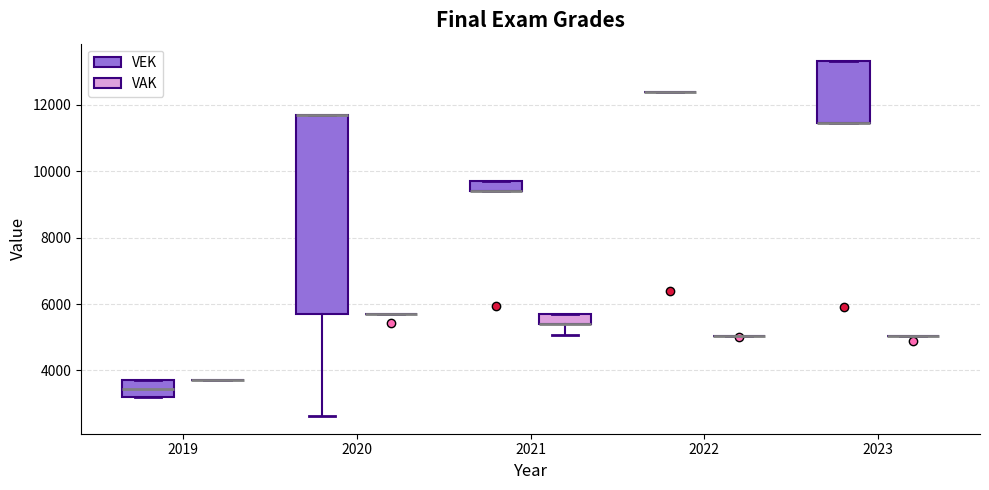

Reading left to right, read every box against the y-axis: the position of its median line, the range the box covers, and the ends of its whiskers. The values are not printed on the chart, so give them approximately, as read against the axis.

2019 (VEK): median 3400, box 3200 to 3800, whiskers 3200 to 3800
2019 (VAK): box collapsed to a line at 3800, whiskers 3800 to 3800
2020 (VEK): median 11800 (drawn on the box's upper edge), box 5800 to 11800, whiskers 2600 to 11800
2020 (VAK): box collapsed to a line at 5800, whiskers 5800 to 5800
2021 (VEK): median 9400 (drawn on the box's lower edge), box 9400 to 9800, whiskers 9400 to 9800
2021 (VAK): median 5400 (drawn on the box's lower edge), box 5400 to 5800, whiskers 5000 to 5800
2022 (VEK): box collapsed to a line at 12400, whiskers 12400 to 12400
2022 (VAK): box collapsed to a line at 5000, whiskers 5000 to 5000
2023 (VEK): median 11400 (drawn on the box's lower edge), box 11400 to 13400, whiskers 11400 to 13400
2023 (VAK): box collapsed to a line at 5000, whiskers 5000 to 5000